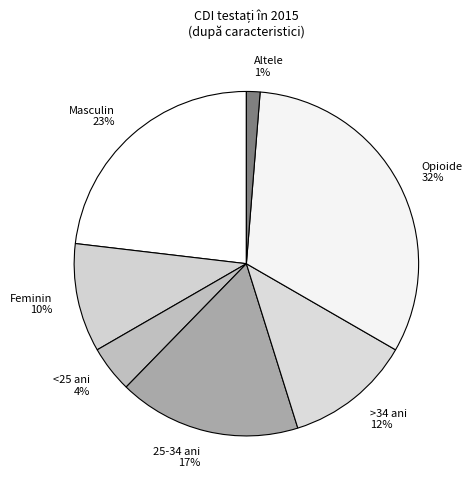

Count the number of slices in the pie.

7